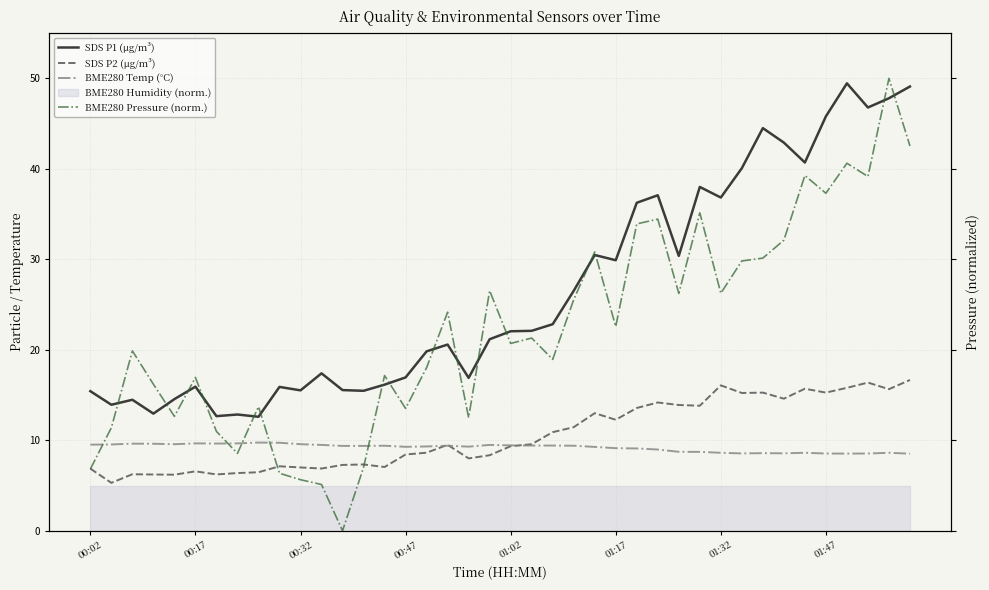

Is it true that BME280 Pressure (norm.) equals 8.8 at 24?

False